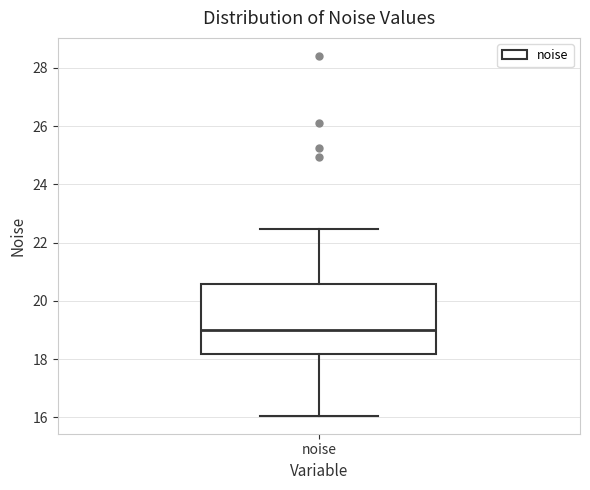

Read this box plot against the y-axis: the position of the median line, the range covered by the box, and the ends of both whiskers. The values are not printed on the chart, so give them approximately, as read against the axis.

median 19.0, box 18.2 to 20.6, whiskers 16.0 to 22.4